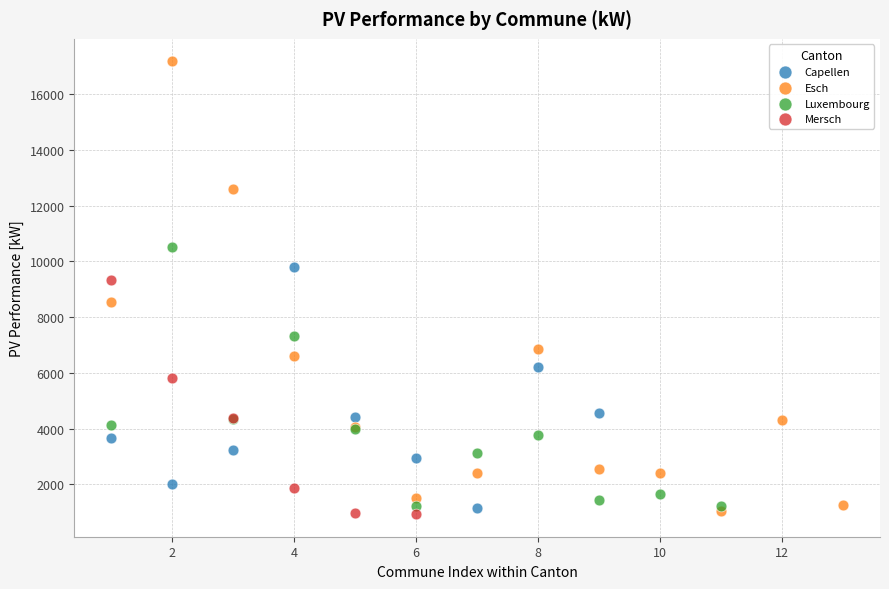

Which series has the widest spread of Y values?

Esch